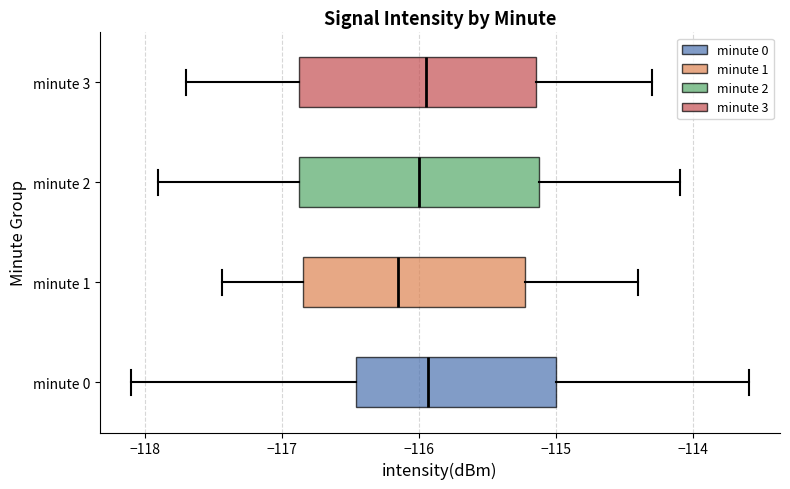

Which box's median line is the furthest to the left?

minute 1